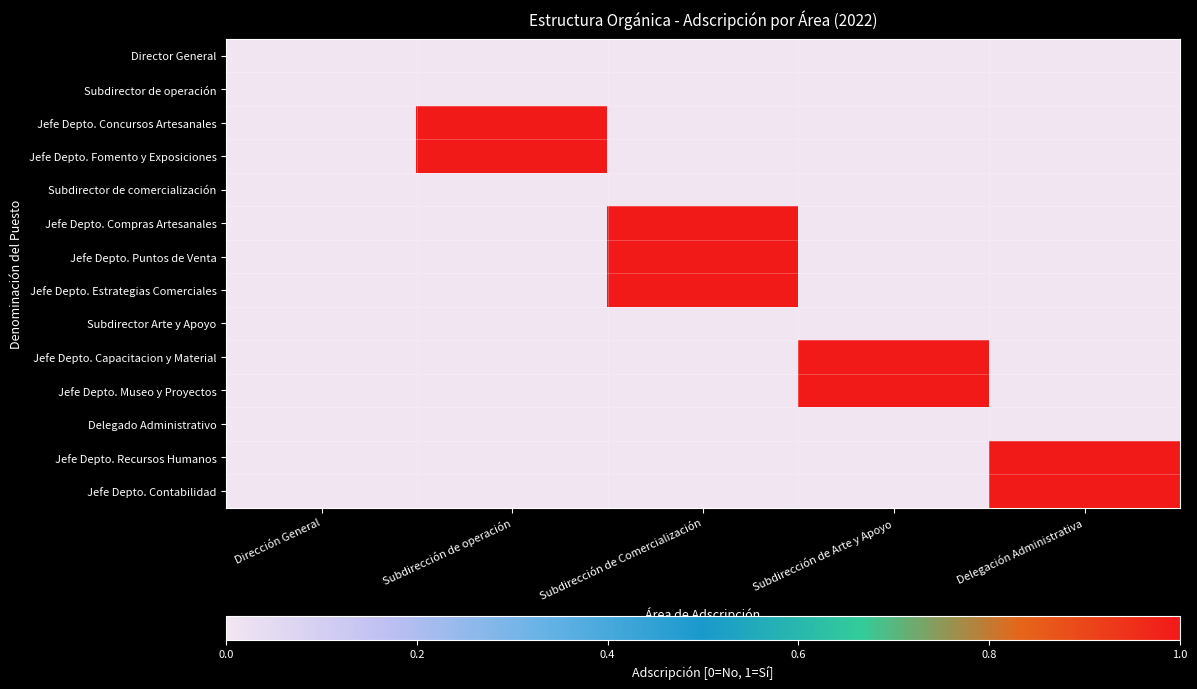

How many categories are shown in the chart?

5